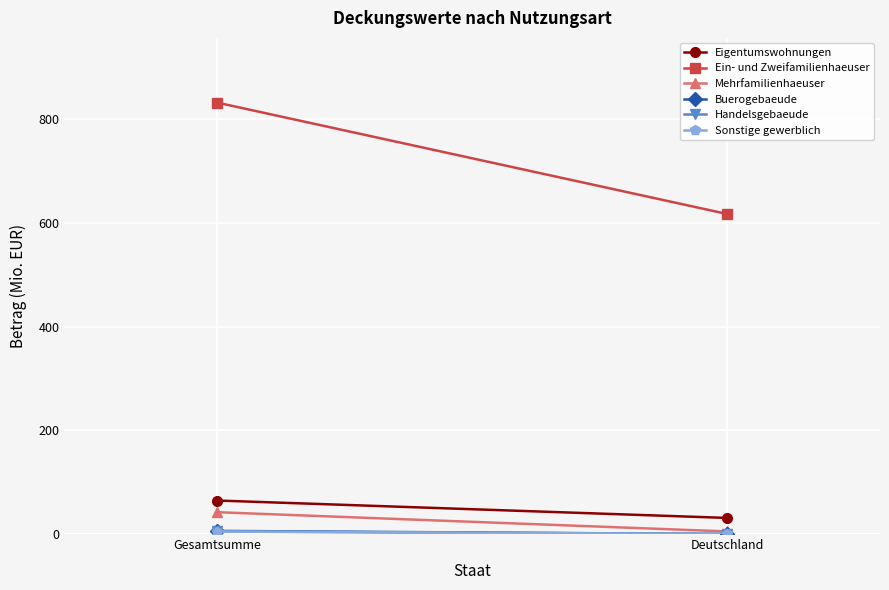

Reading left to right, transcribe all the data shown in this chart.

Eigentumswohnungen: 64.6	31.1
Ein- und Zweifamilienhaeuser: 832.0	617.3
Mehrfamilienhaeuser: 42.1	5.0
Buerogebaeude: 6.0	0.0
Handelsgebaeude: 5.1	0.0
Sonstige gewerblich: 4.8	0.0